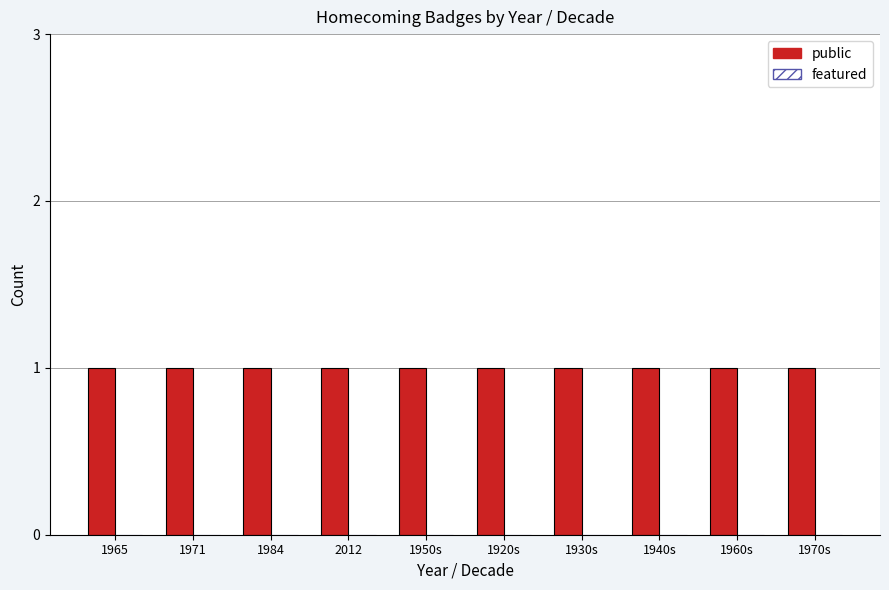

At which category is the sum across all series the highest?

1965